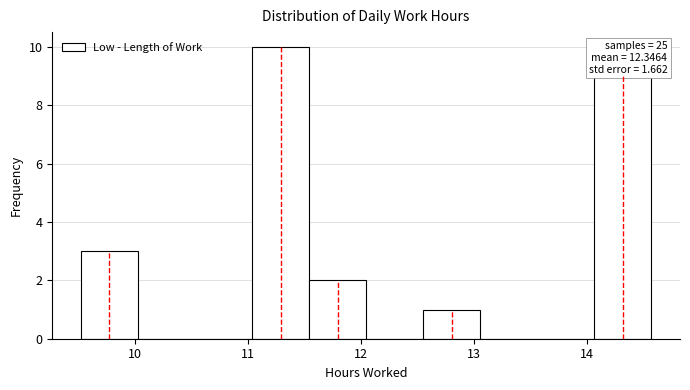

Over which range of the x-axis is the bar tallest?

11.0 to 11.5